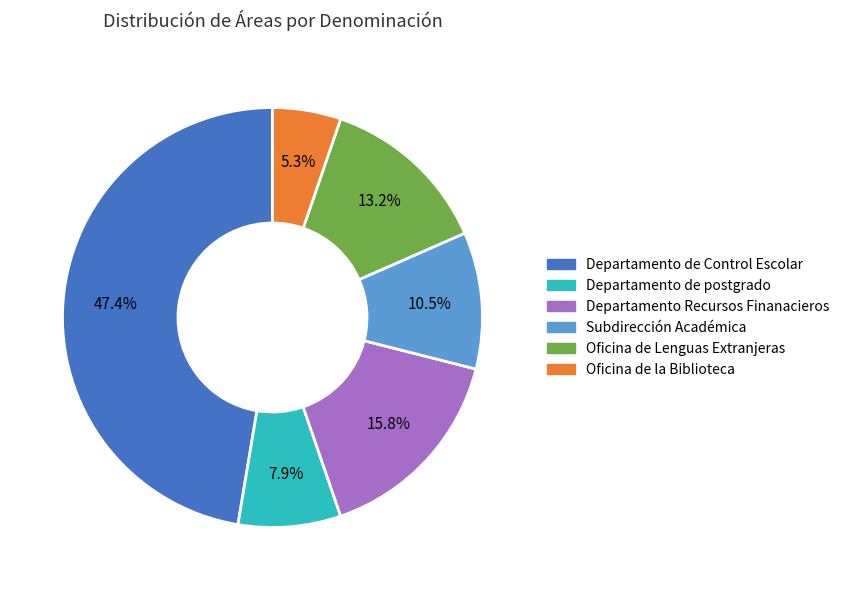

What percentage is the Departamento de postgrado slice, to the nearest percent?

8%